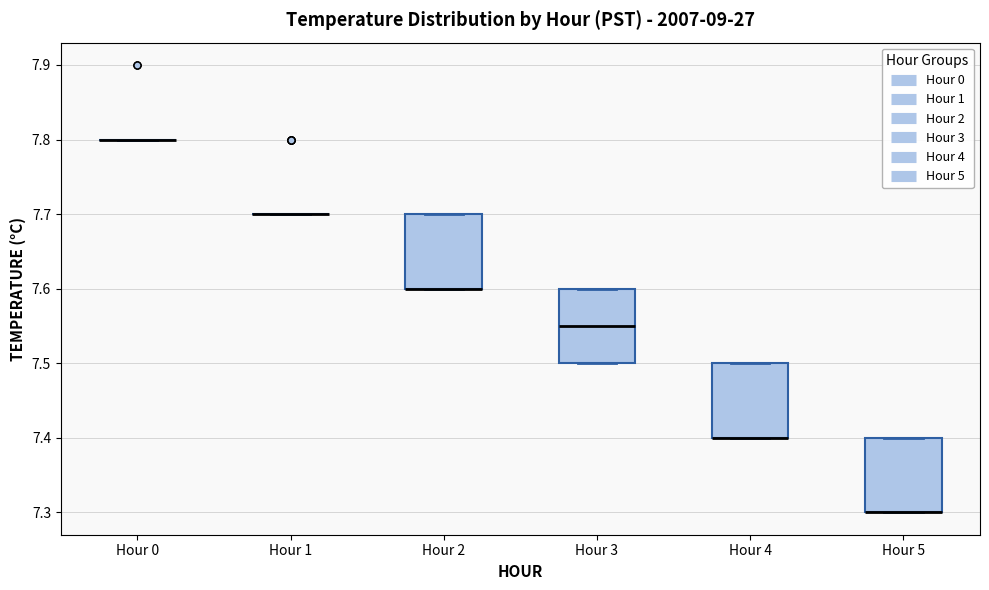

Reading left to right, read every box against the y-axis: the position of its median line, the range the box covers, and the ends of its whiskers. The values are not printed on the chart, so give them approximately, as read against the axis.

Hour 0: box collapsed to a line at 7.80, whiskers 7.80 to 7.80
Hour 1: box collapsed to a line at 7.70, whiskers 7.70 to 7.70
Hour 2: median 7.60 (drawn on the box's lower edge), box 7.60 to 7.70, whiskers 7.60 to 7.70
Hour 3: median 7.55, box 7.50 to 7.60, whiskers 7.50 to 7.60
Hour 4: median 7.40 (drawn on the box's lower edge), box 7.40 to 7.50, whiskers 7.40 to 7.50
Hour 5: median 7.30 (drawn on the box's lower edge), box 7.30 to 7.40, whiskers 7.30 to 7.40